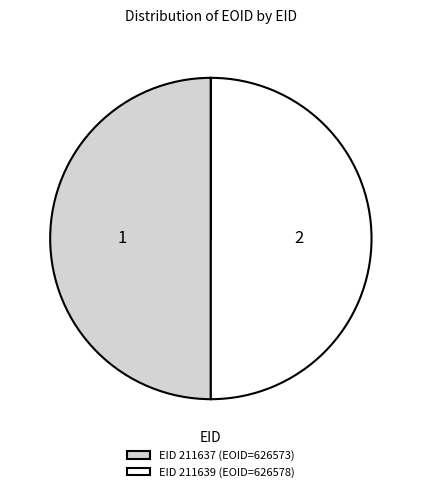

How many segments does this pie chart have?

2